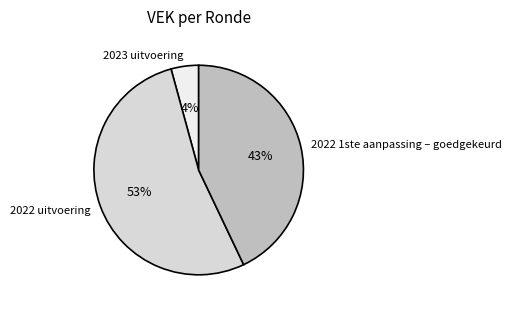

To the nearest percent, what is the average slice percentage?

33%